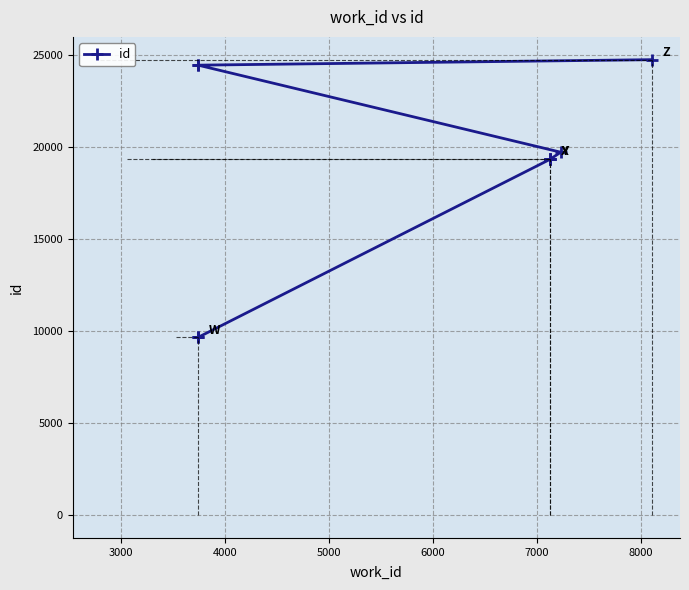

True or false: the data shows 31391 at 6000.

False